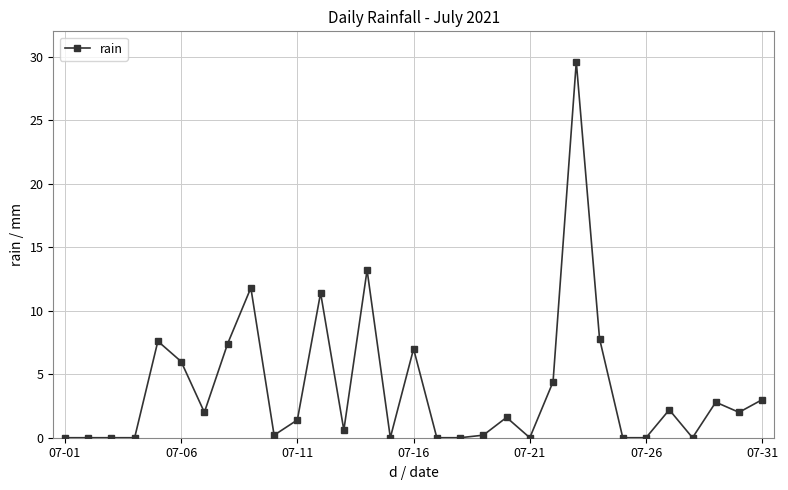

What is the value of the 5th point from the left?

7.6